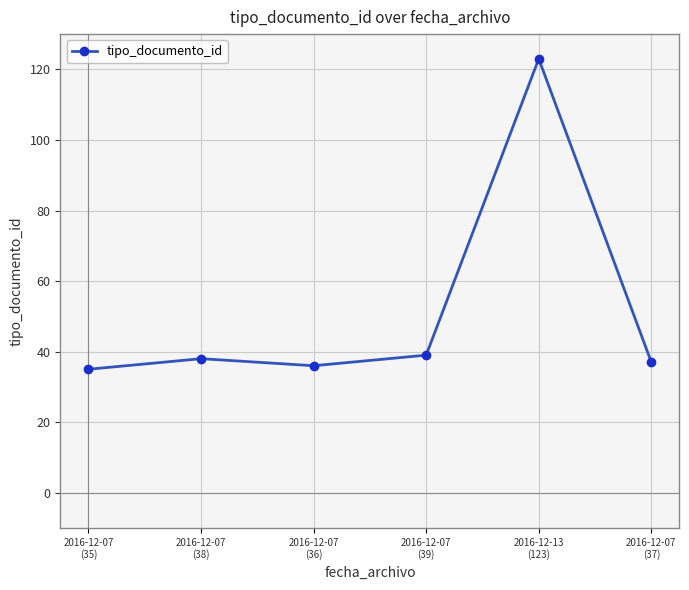

True or false: there are more than 1 points higher than both neighbors.

True